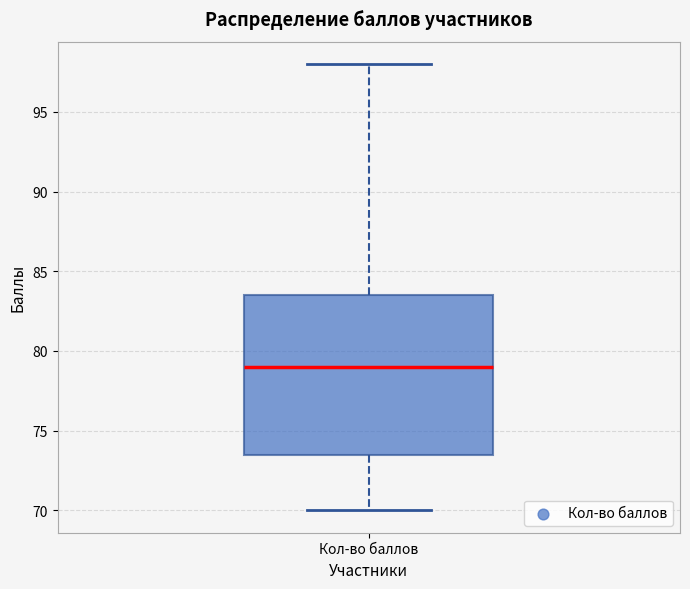

Transcribe this box plot: give where the median line is, the range the box spans, and where the two whiskers end, as read against the y-axis. The values are not printed on the chart, so give them approximately, as read against the axis.

median 79.0, box 73.5 to 83.5, whiskers 70.0 to 98.0